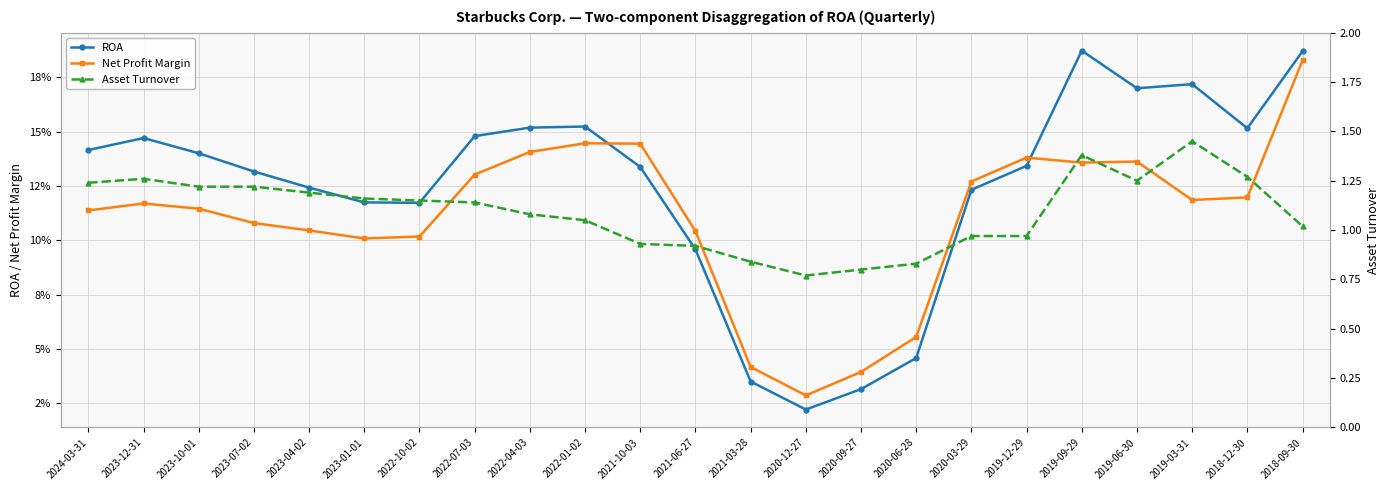

At which category does ROA reach its first local valley?

2022-10-02